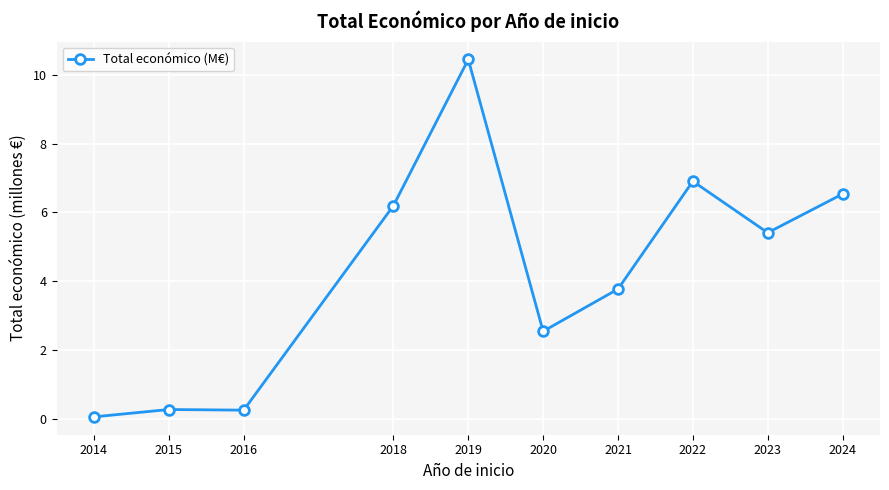

True or false: the data has more than 1 interior local peaks.

True